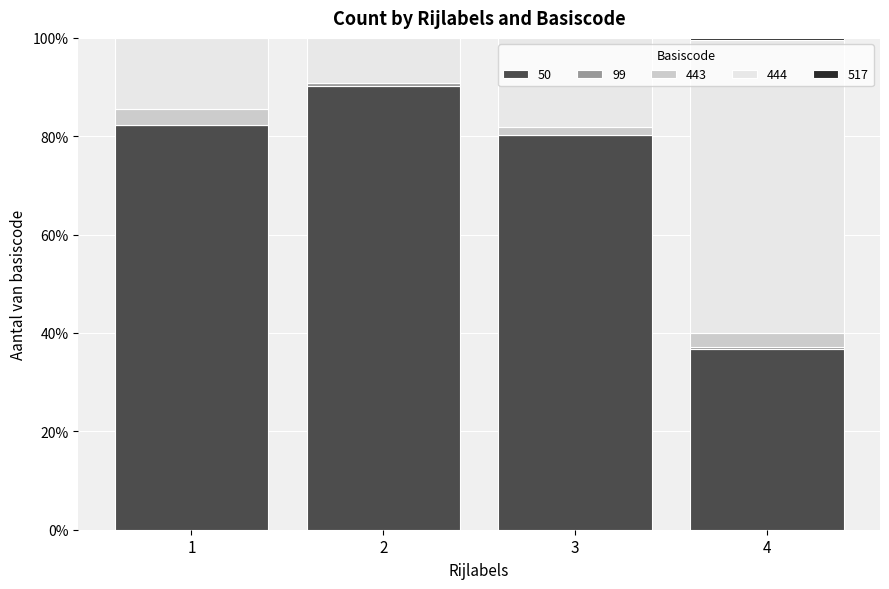

Count the number of categories in the chart.

4